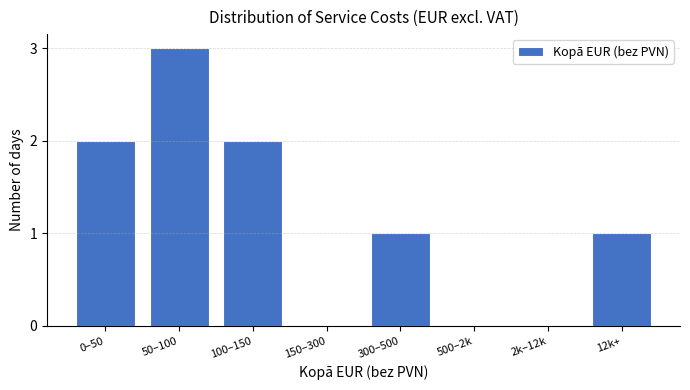

Reading left to right, what are all the values shown in this chart?

0–50=2	50–100=3	100–150=2	150–300=0	300–500=1	500–2k=0	2k–12k=0	12k+=1